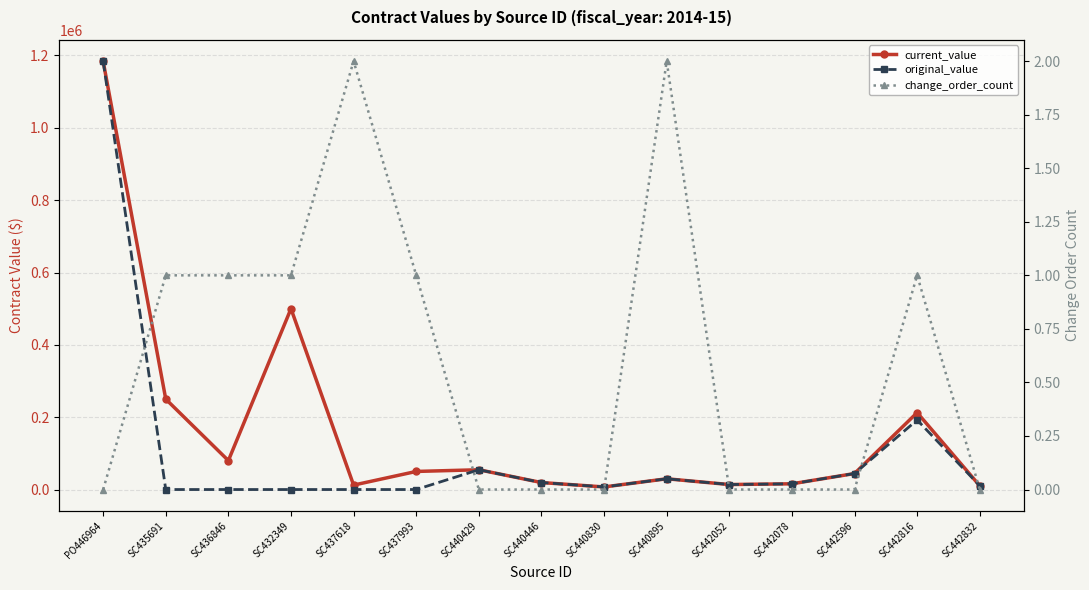

Between SC440429 and SC442832, which series saw the biggest shift?

current_value